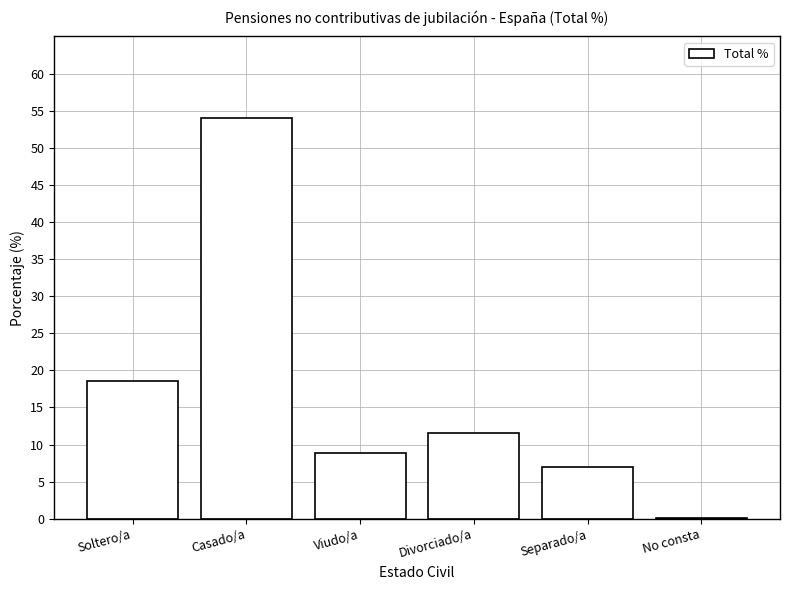

Reading left to right, list all the values displayed in this chart.

Soltero/a=18.5	Casado/a=54.0	Viudo/a=8.8	Divorciado/a=11.5	Separado/a=7.0	No consta=0.1